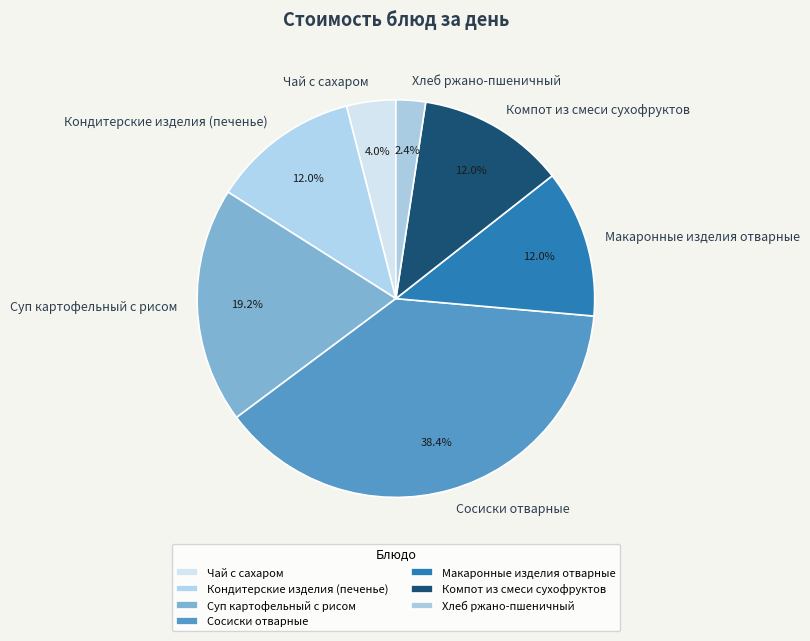

Which has a higher value, Сосиски отварные or Суп картофельный с рисом?

Сосиски отварные